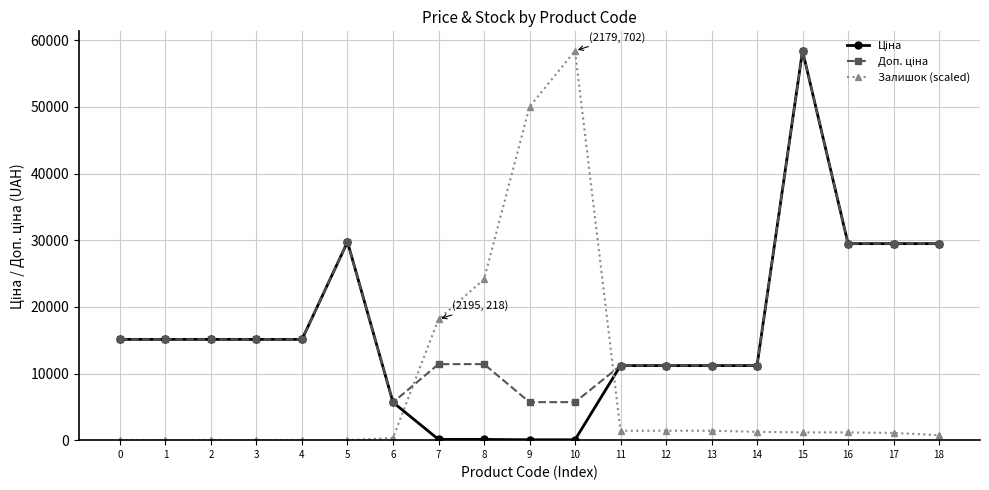

What is the spread (max minus min) of values at 2?

15120.0